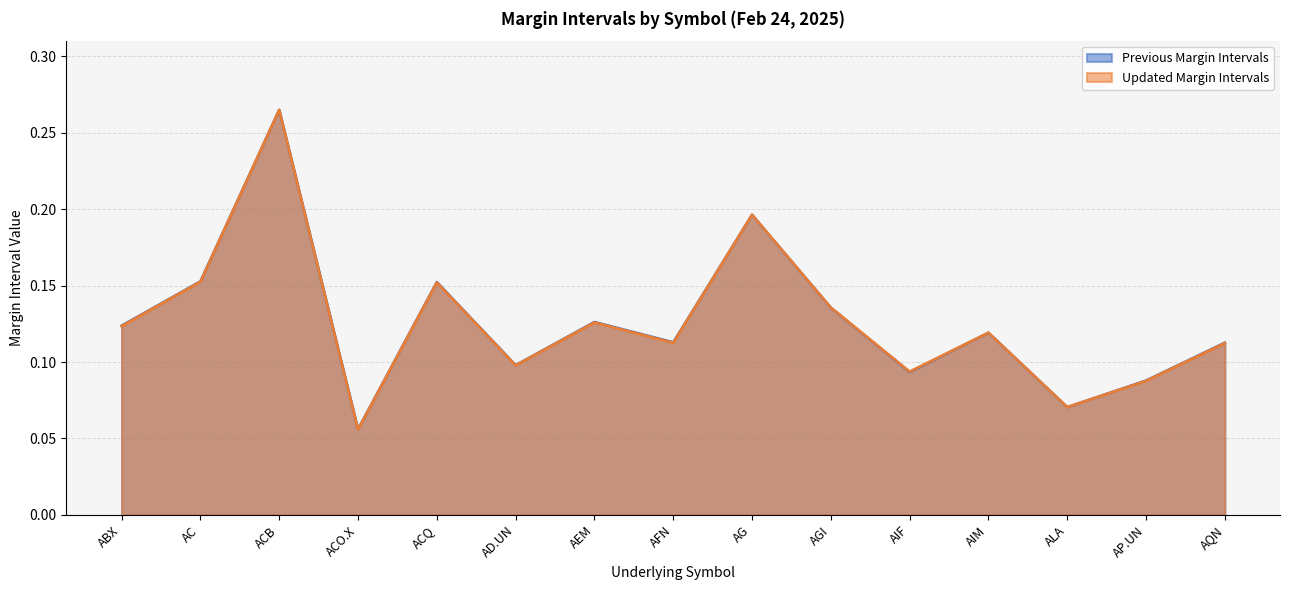

List the series in order of their overall mean, highest first.

Previous Margin Intervals, Updated Margin Intervals